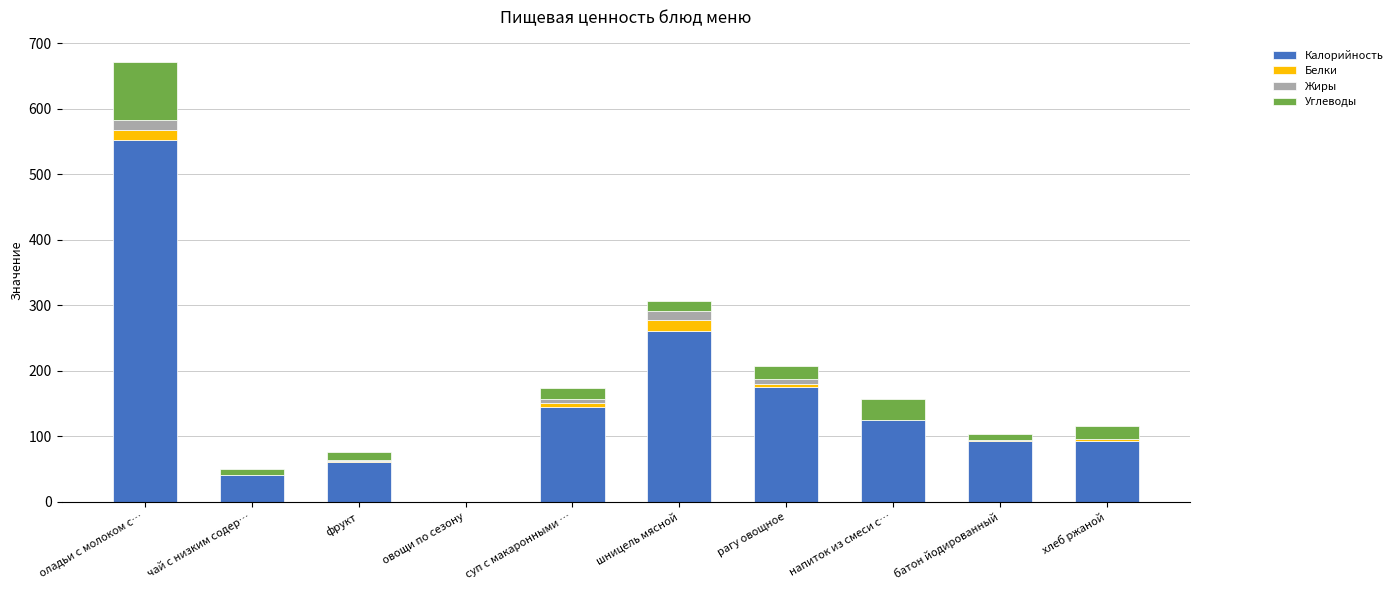

What is the highest value of the Калорийность series?

553.0